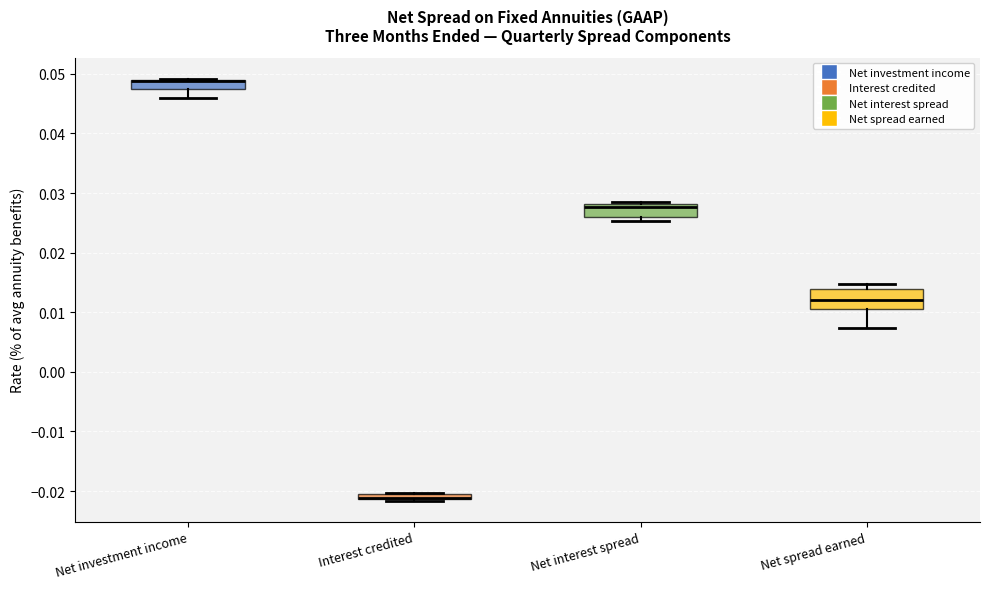

Which box is the tallest, from its lower edge to its upper edge?

Net spread earned